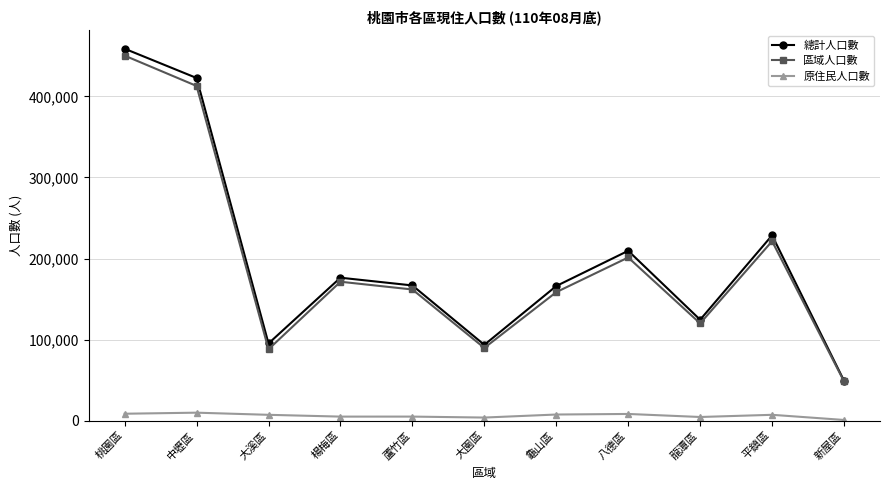

In 原住民人口數, how many points are lower than both neighbors (excluding endpoints)?

3